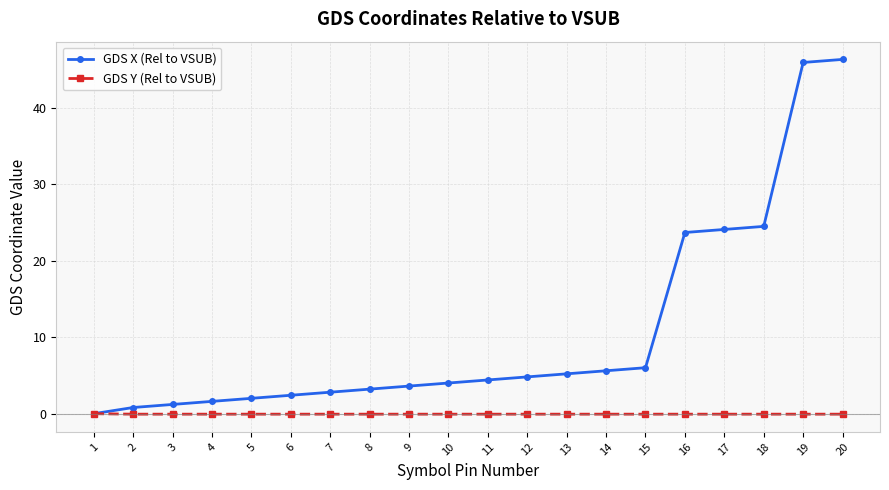

List the series in order of their peak value, lowest first.

GDS Y (Rel to VSUB), GDS X (Rel to VSUB)